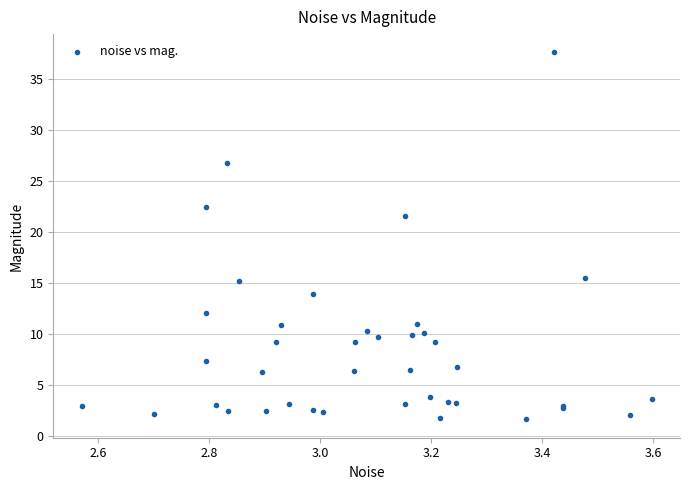

What Y value in the scatter plot is closest to 19?

21.6